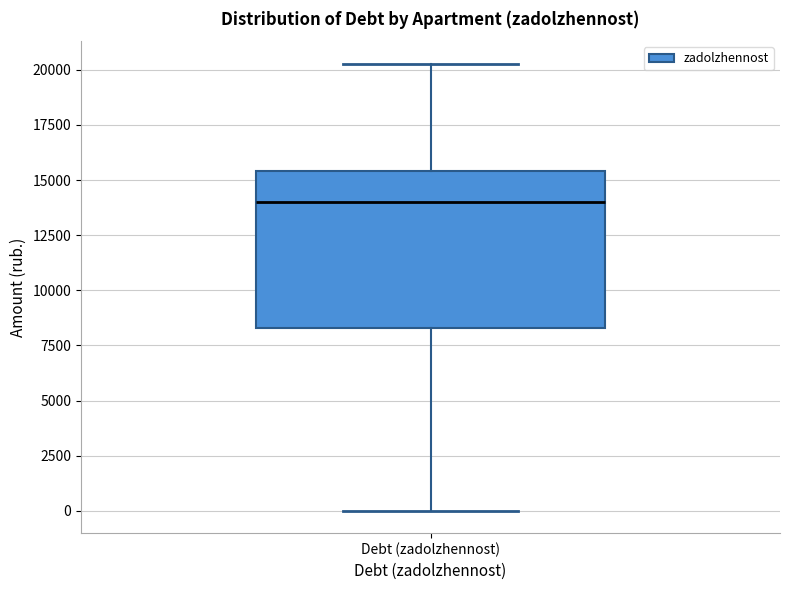

Where does the median line of the box for Debt (zadolzhennost) sit on the y-axis? The values are not printed on the chart, so give them approximately, as read against the axis.

14000